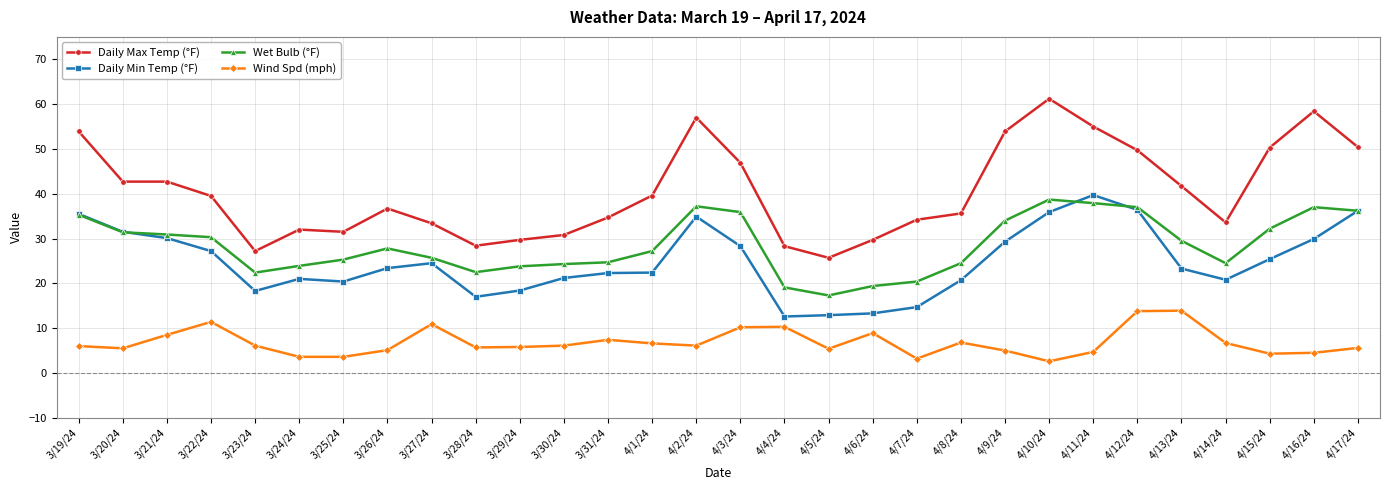

Is it true that Daily Min Temp (°F) equals 57.1 at 4/10/24?

False